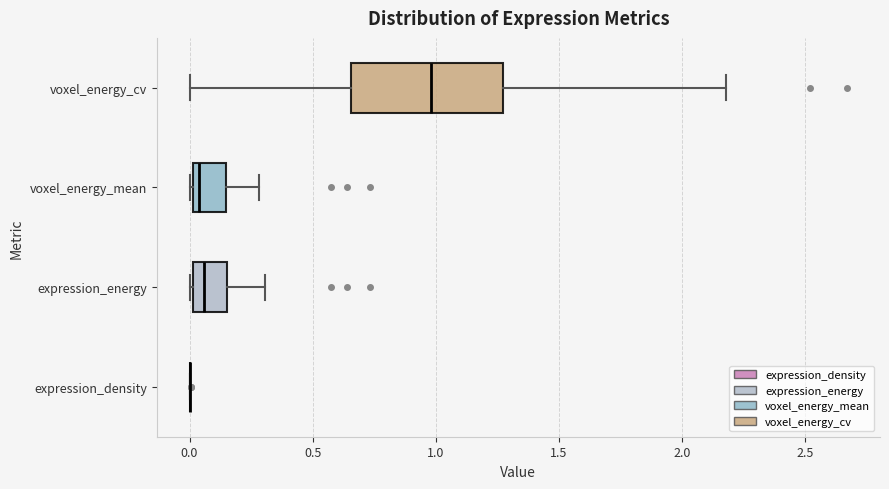

Which box is the widest, from its left edge to its right edge?

voxel_energy_cv